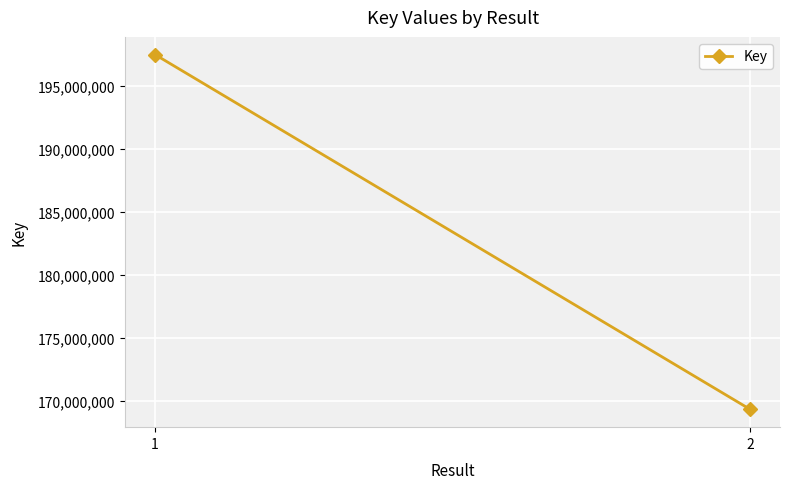

What is the value of the 1st point from the left?

197501911